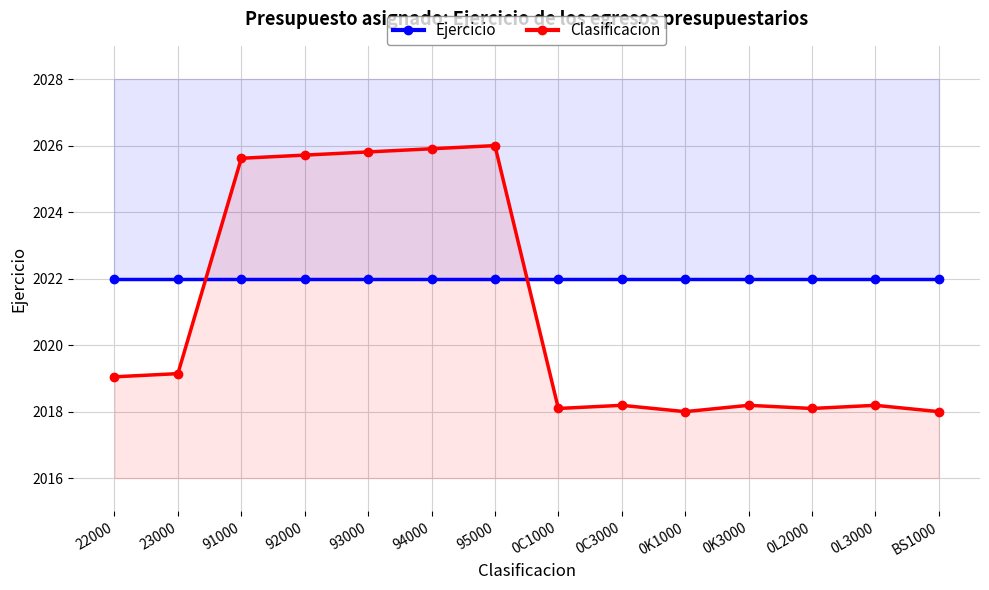

What is the sum of all Clasificacion values?

28294.0